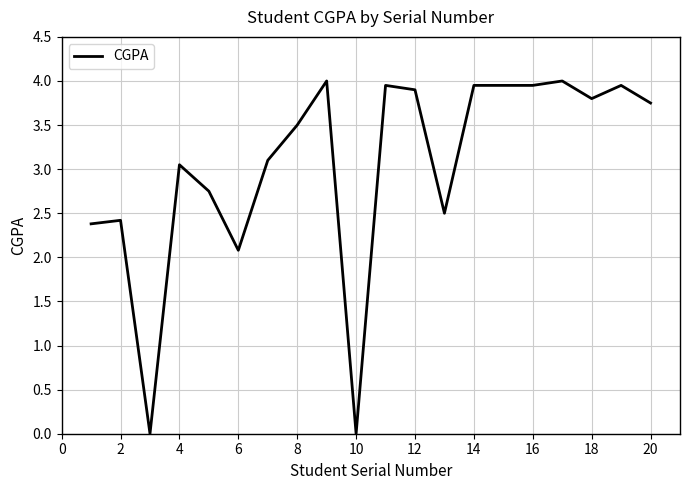

How many lines are shown in the chart?

1